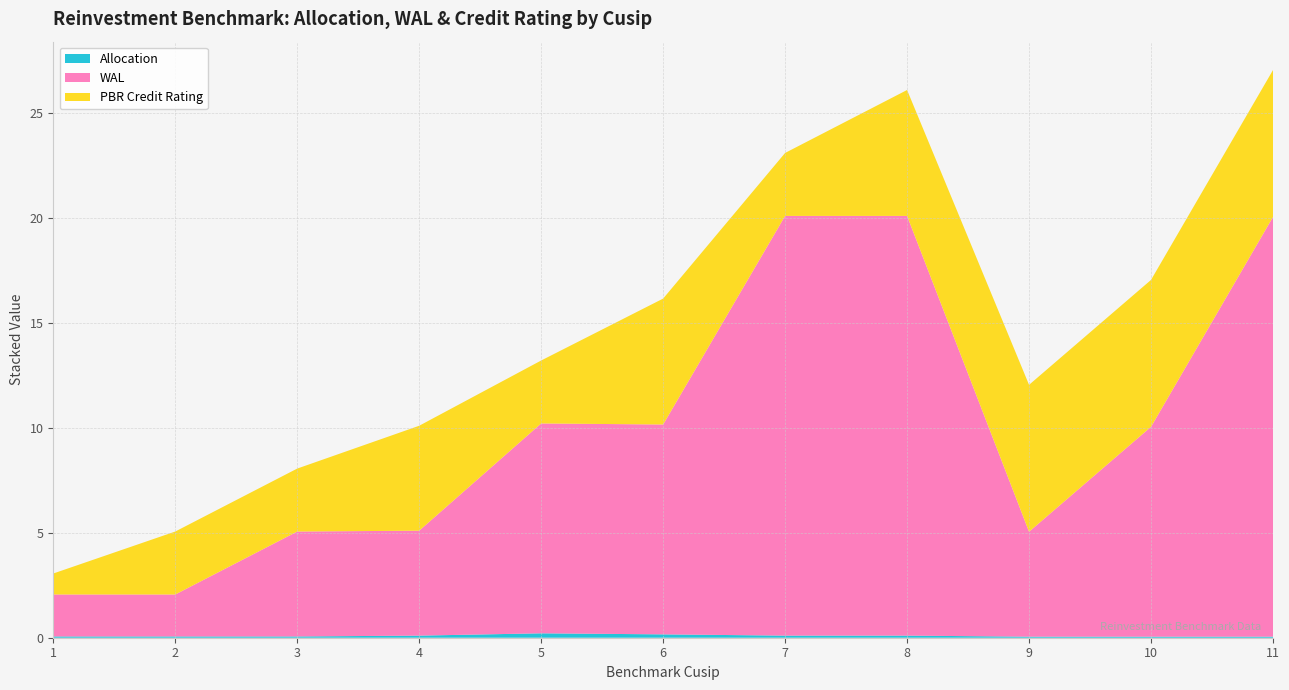

Reading right to left, transcribe all the data shown in this chart.

Allocation: 11=0.1	10=0.1	9=0.1	8=0.1	7=0.1	6=0.2	5=0.2	4=0.1	3=0.1	2=0.1	1=0.1
WAL: 11=20.0	10=10.0	9=5.0	8=20.0	7=20.0	6=10.0	5=10.0	4=5.0	3=5.0	2=2.0	1=2.0
PBR Credit Rating: 11=7.0	10=7.0	9=7.0	8=6.0	7=3.0	6=6.0	5=3.0	4=5.0	3=3.0	2=3.0	1=1.0